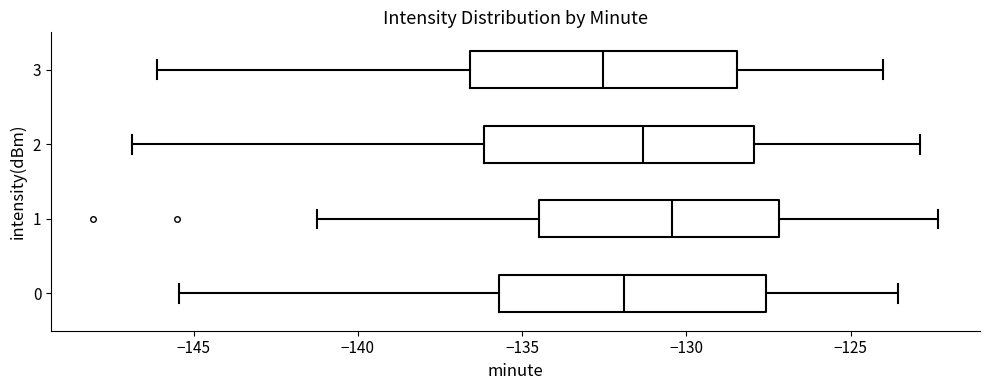

Reading bottom to top, read every box against the x-axis: the position of its median line, the range the box covers, and the ends of its whiskers. The values are not printed on the chart, so give them approximately, as read against the axis.

0: median -132.0, box -135.5 to -127.5, whiskers -145.5 to -123.5
1: median -130.5, box -134.5 to -127.0, whiskers -141.0 to -122.5
2: median -131.5, box -136.0 to -128.0, whiskers -147.0 to -123.0
3: median -132.5, box -136.5 to -128.5, whiskers -146.0 to -124.0